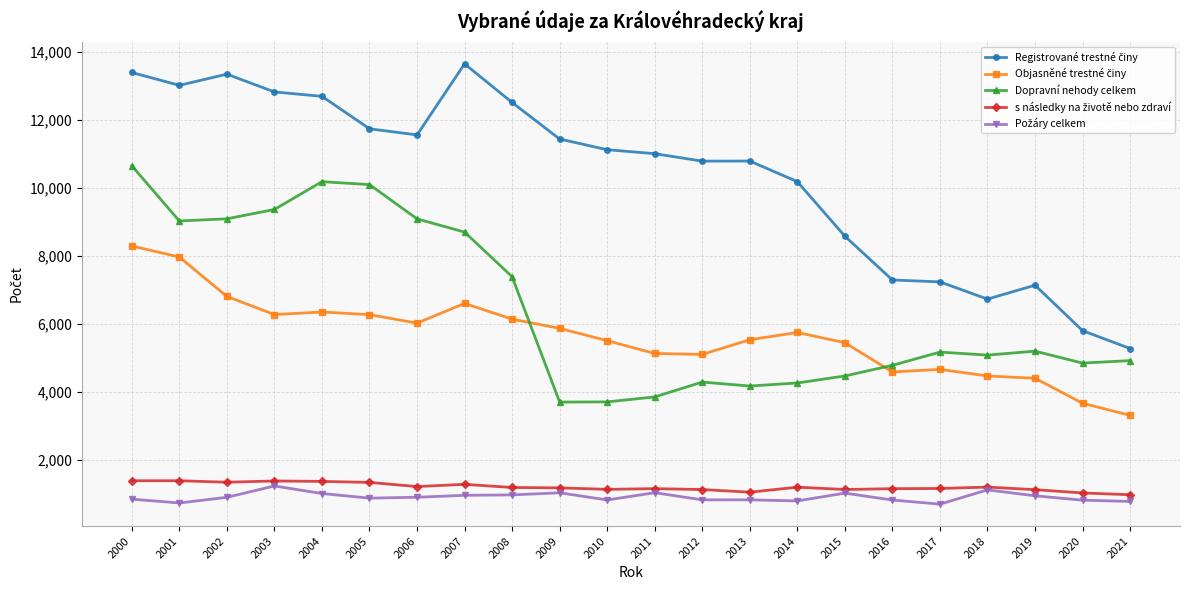

What is the total value across all series at 2013?

22331